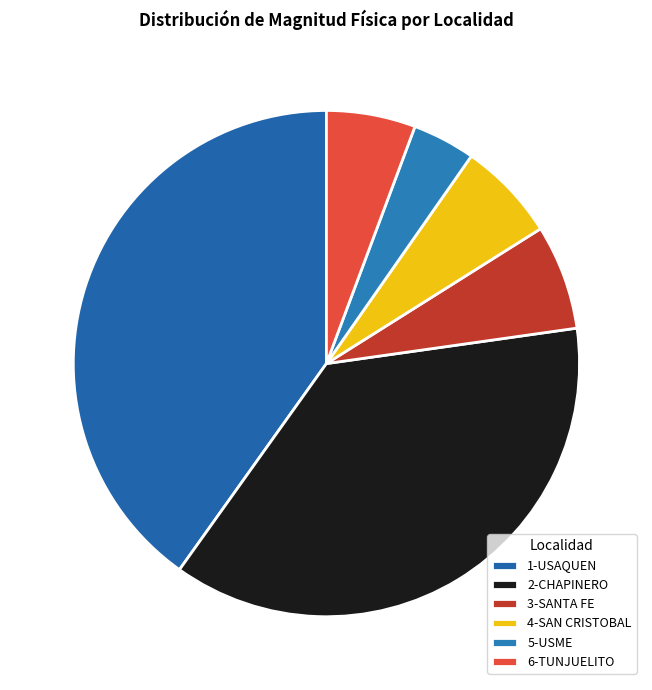

To the nearest percent, what portion does 4-SAN CRISTOBAL represent?

6%